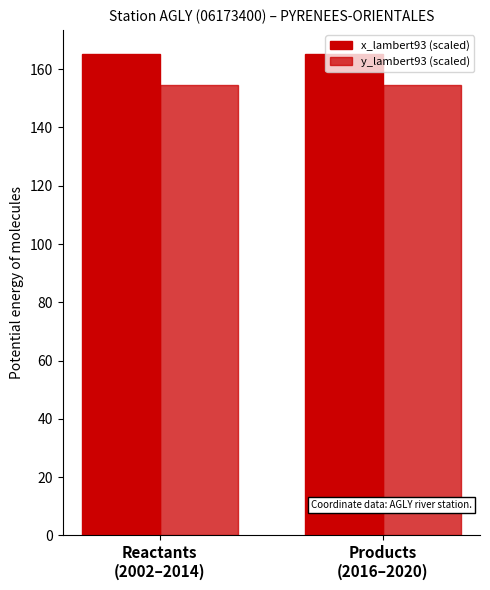

What is the value of the y_lambert93 (scaled) bar at the 2nd from the left?

154.6